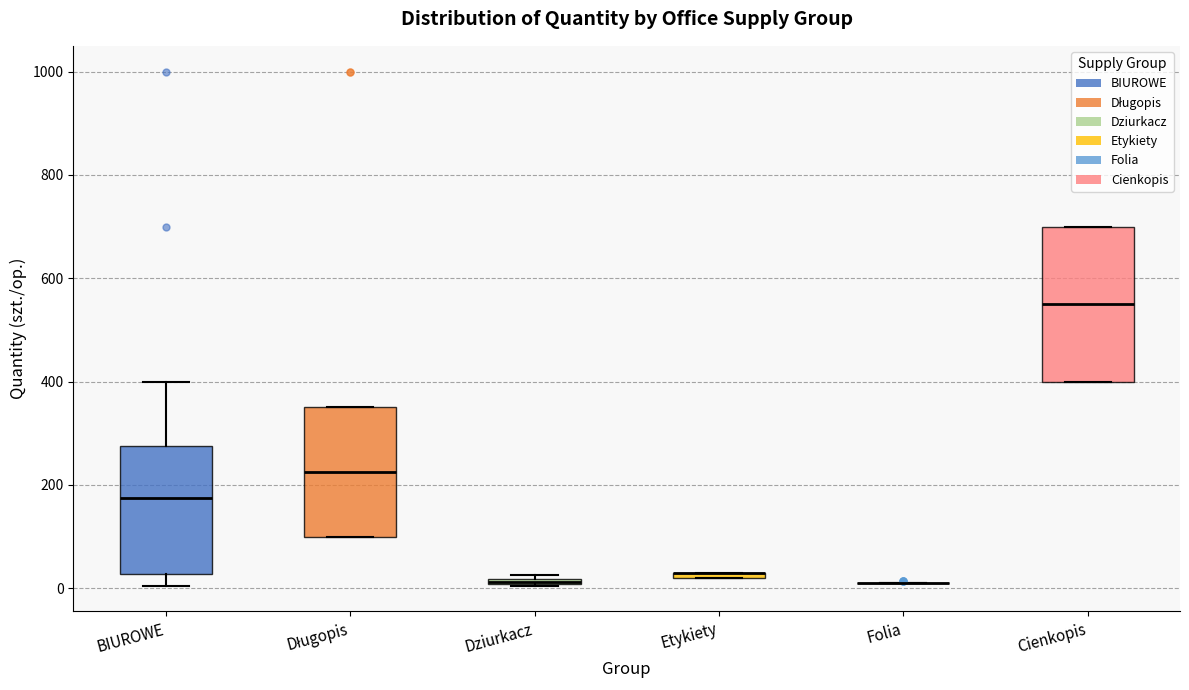

Comparing the boxes themselves (not the whiskers), which one is the tallest?

Cienkopis